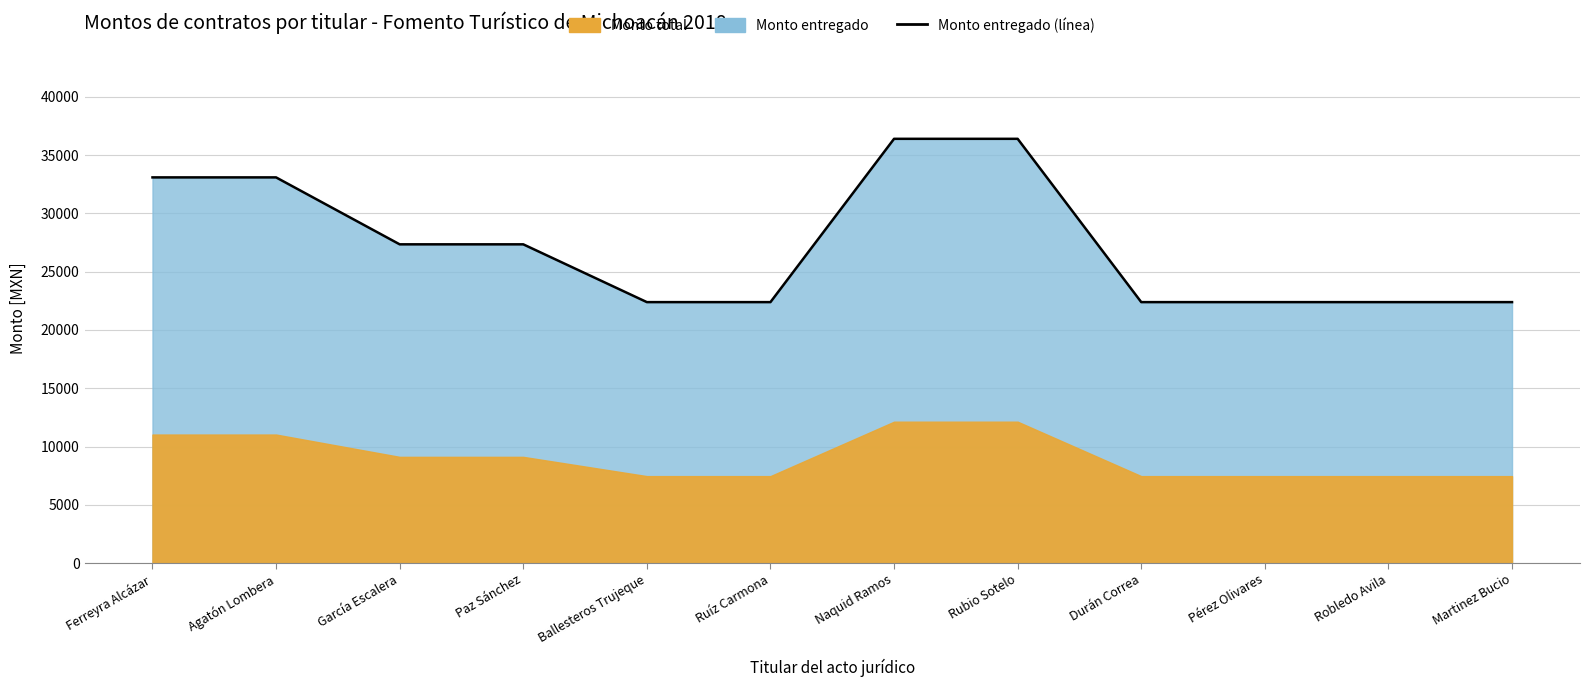

Reading left to right, list all the values displayed in this chart.

Ferreyra Alcázar=33086.4	Agatón Lombera=33086.4	García Escalera=27344.2	Paz Sánchez=27344.2	Ballesteros Trujeque=22388.0	Ruíz Carmona=22388.0	Naquid Ramos=36395.0	Rubio Sotelo=36395.0	Durán Correa=22388.0	Pérez Olivares=22388.0	Robledo Avila=22388.0	Martinez Bucio=22388.0